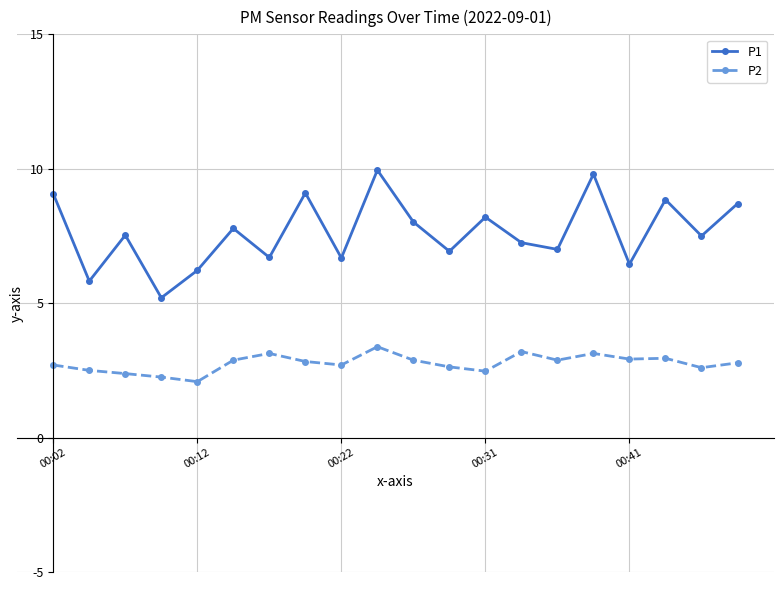

List the series in order of their overall mean, highest first.

P1, P2